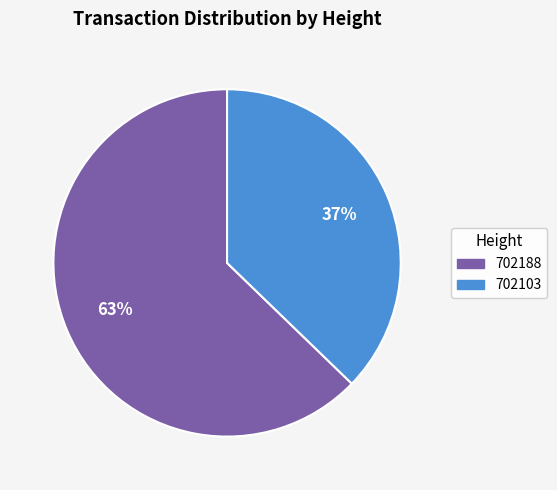

How many segments does this pie chart have?

2